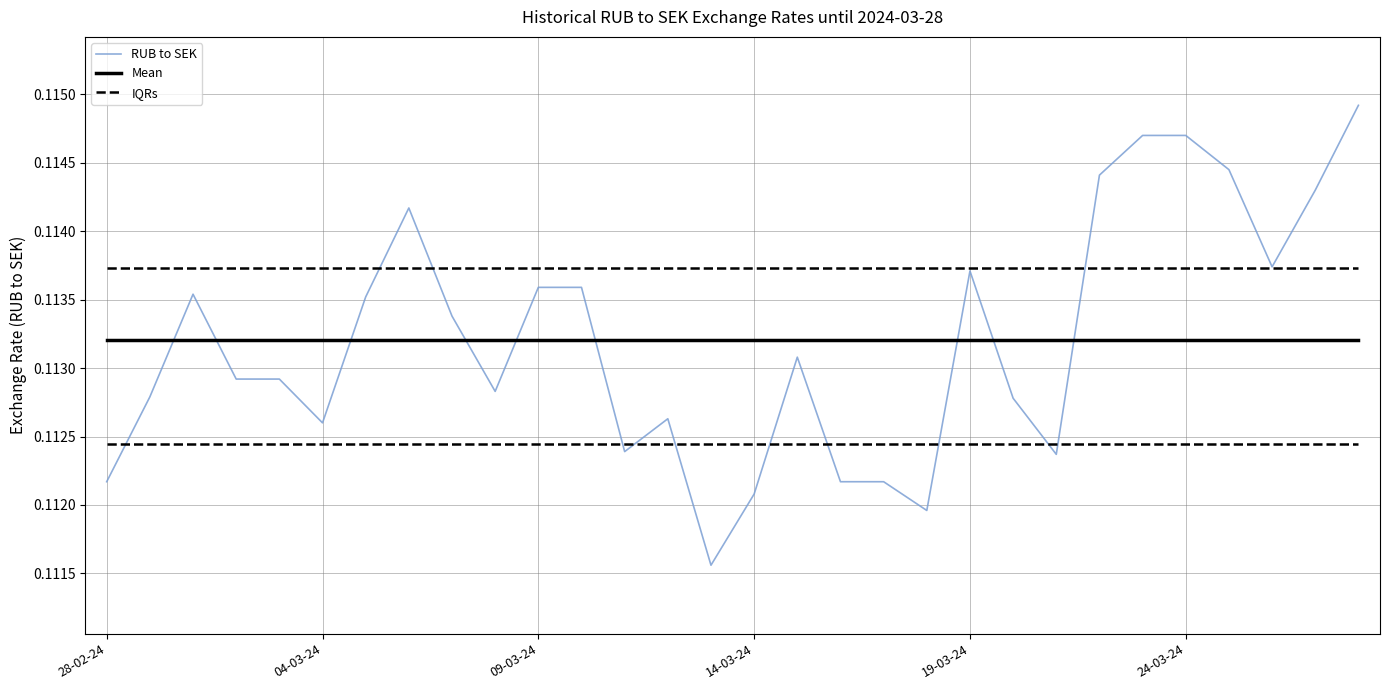

True or false: Mean and IQRs intersect in this chart.

False